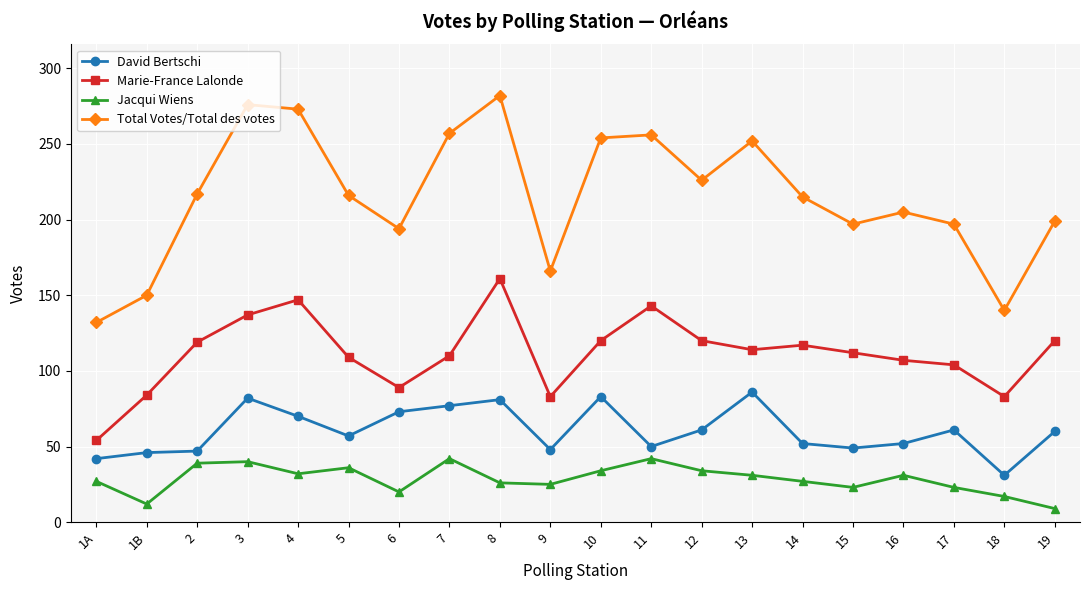

List the series in order of their peak value, lowest first.

Jacqui Wiens, David Bertschi, Marie-France Lalonde, Total Votes/Total des votes